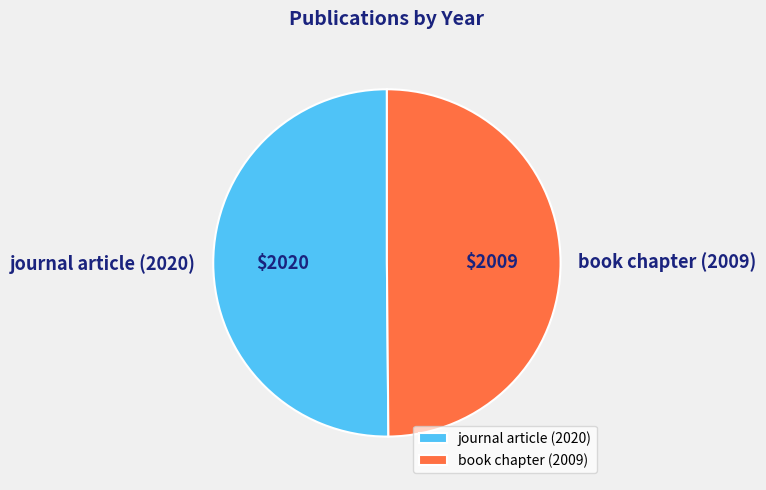

The journal article (2020) slice represents 50% of the pie. True or false?

True